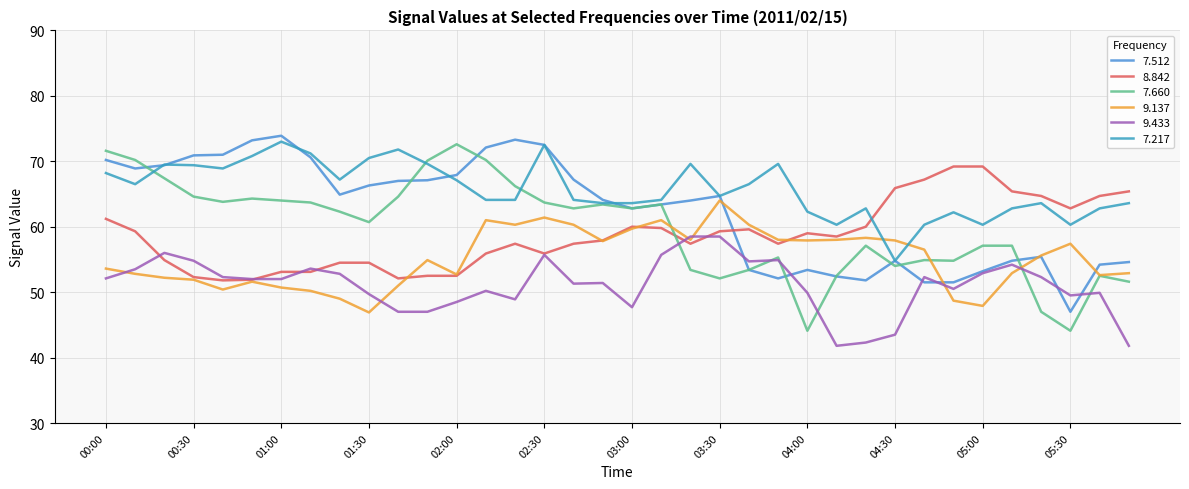

What is the value of the 9.137 point at the 23rd from the left?

60.3